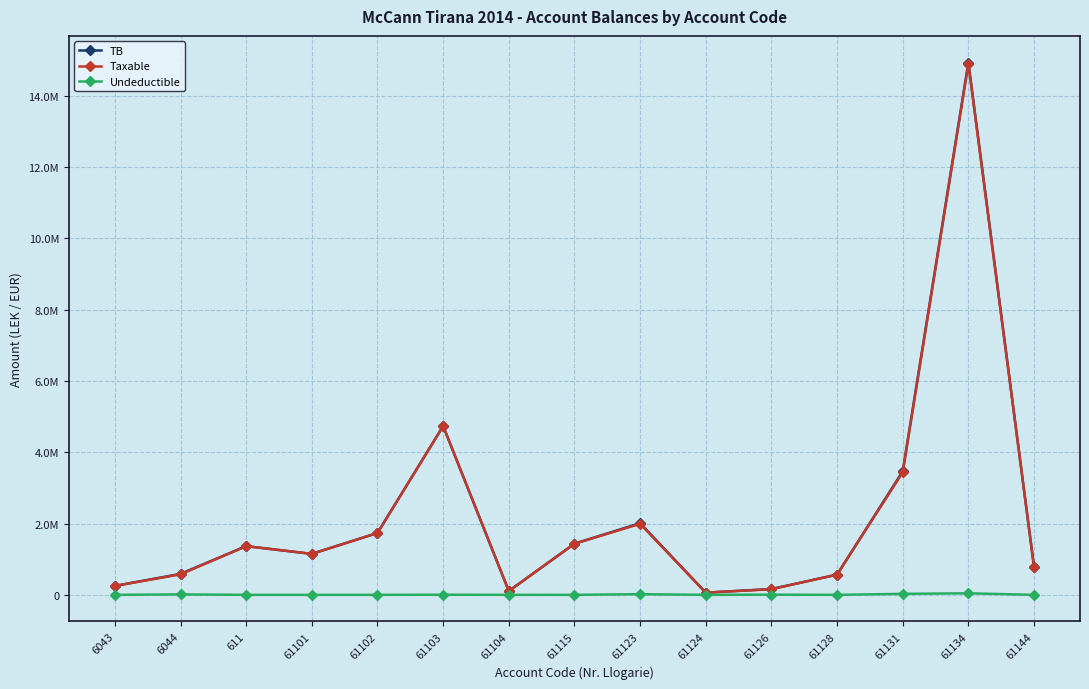

What is the difference between the maximum and minimum values in the Undeductible series?

43299.0